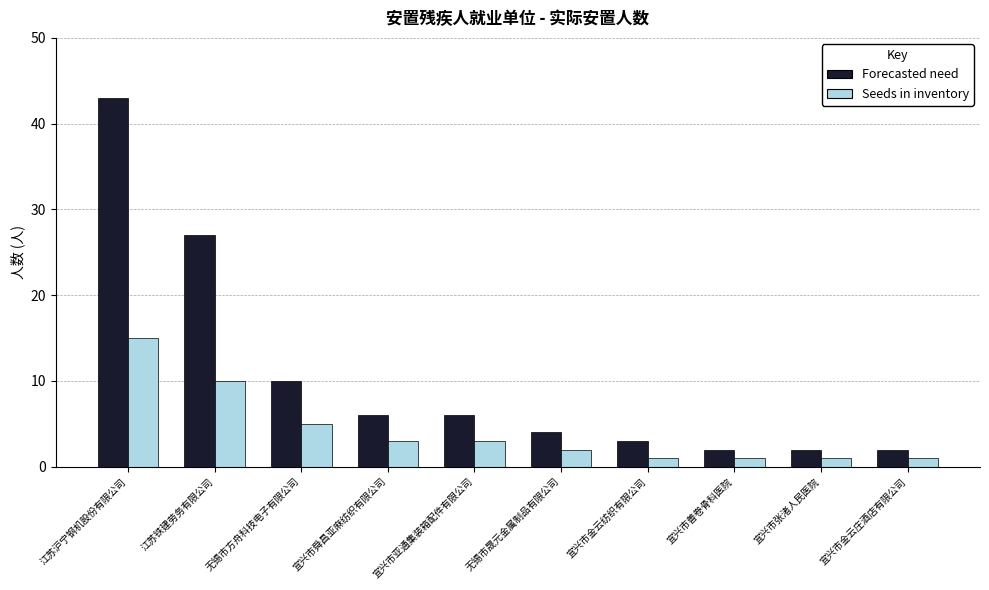

How many bars are there in total?

20